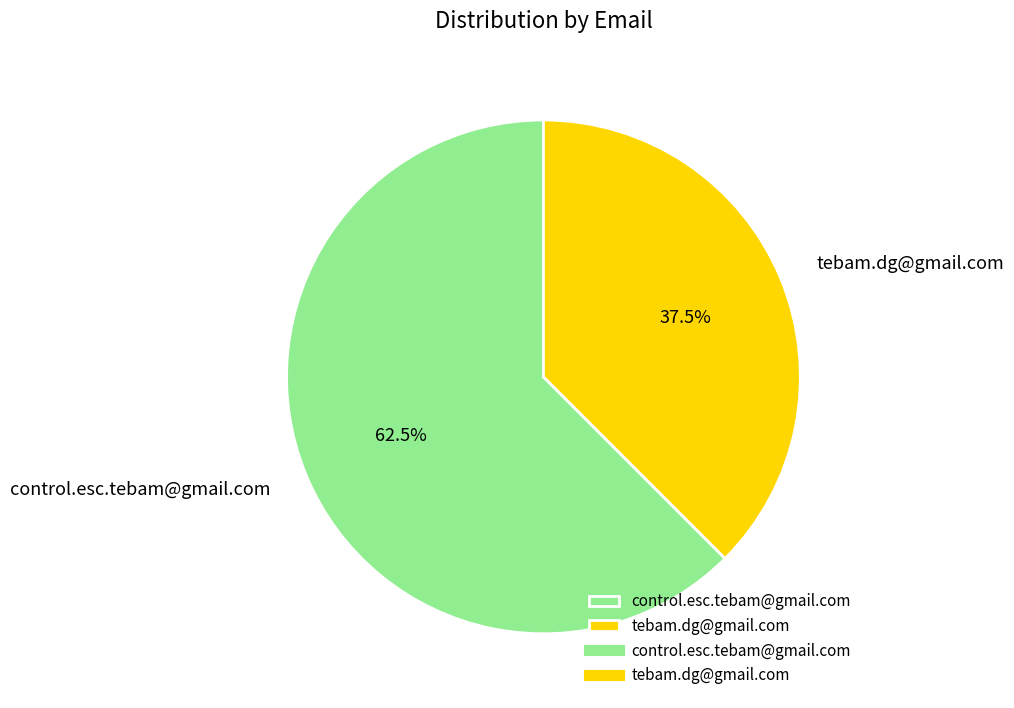

Does tebam.dg@gmail.com account for over 50% of the chart?

No